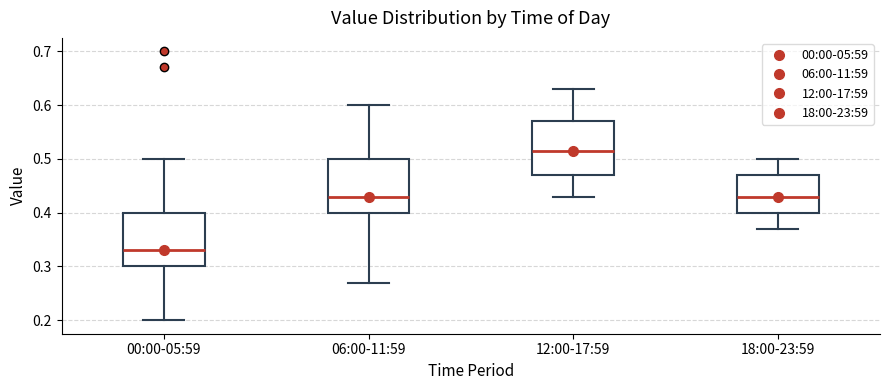

Where does the upper whisker of the box for 00:00-05:59 end on the y-axis? The values are not printed on the chart, so give them approximately, as read against the axis.

0.50